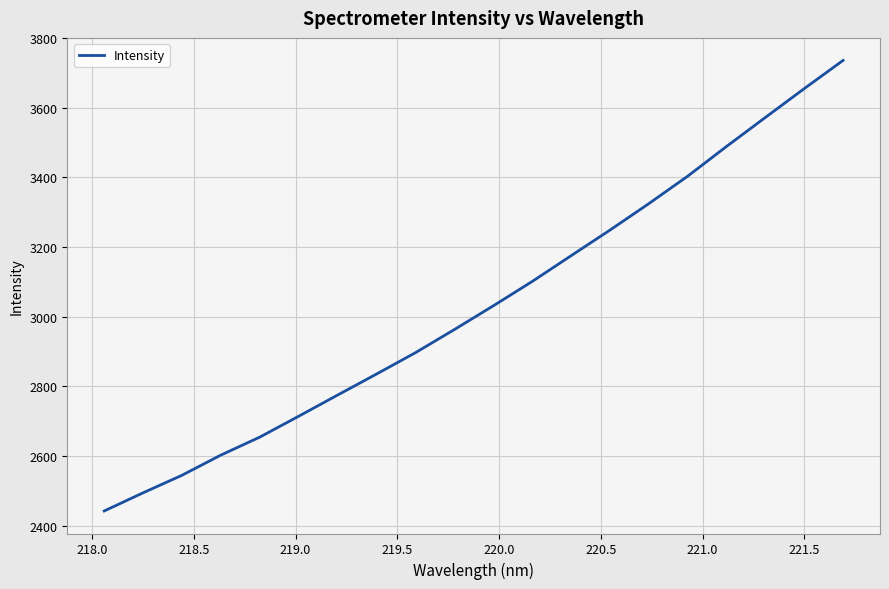

How many lines are shown in the chart?

1